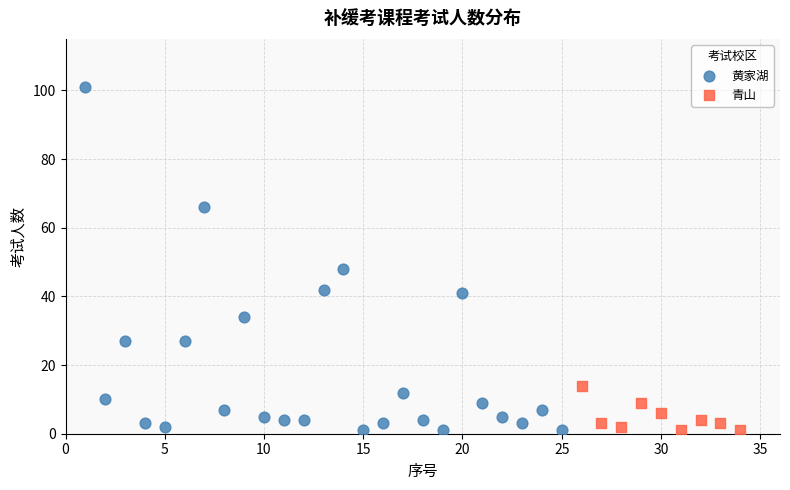

Which series reaches the maximum Y coordinate?

黄家湖